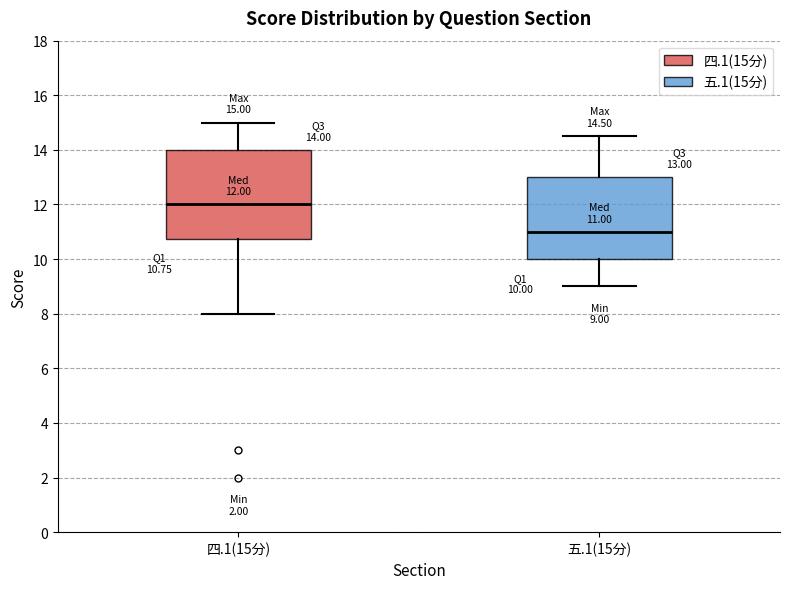

Which box's median line is the highest?

四.1(15分)